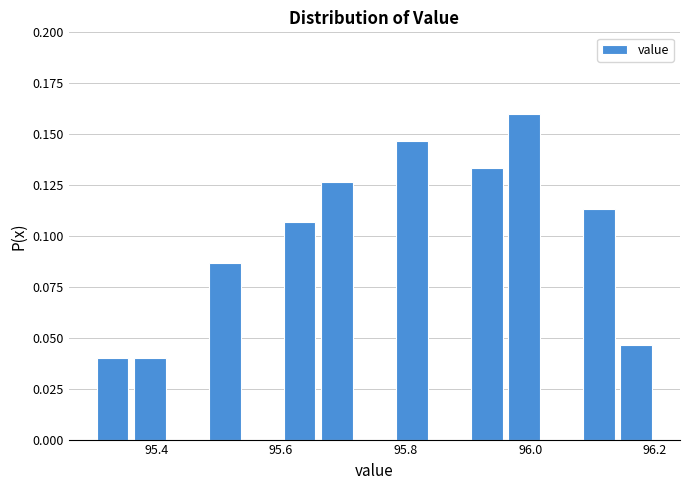

Read against the x-axis, roughly where is the centre of the tallest bar?

96.00